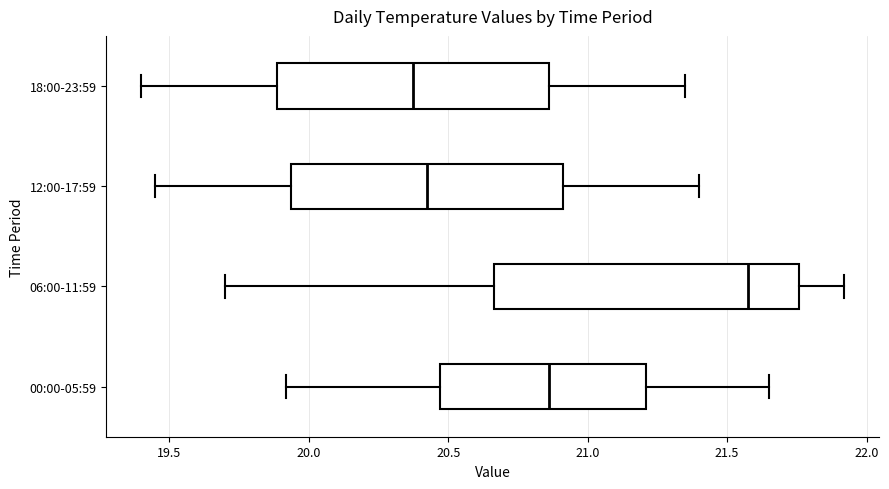

Which box's median line is the furthest to the right?

06:00-11:59